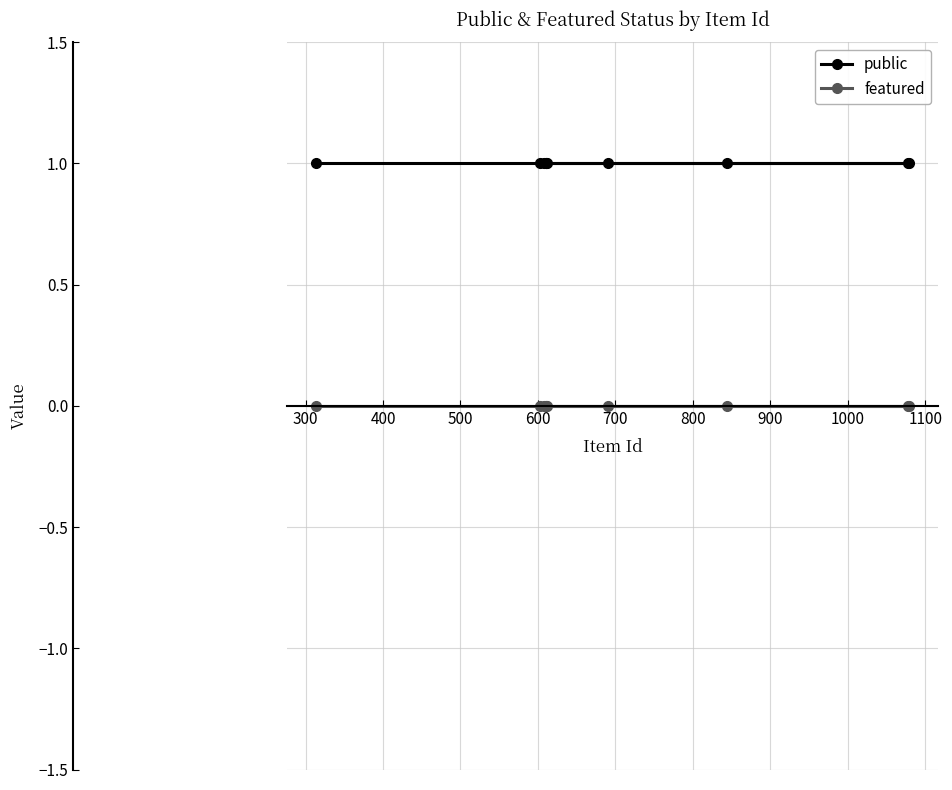

What is the sum of all public values?

10